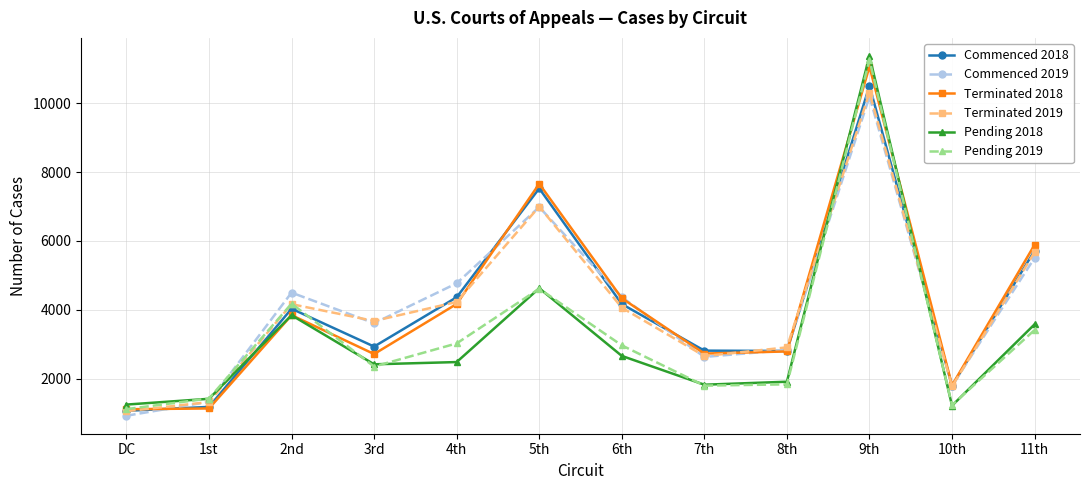

The value of Pending 2018 at 2nd is 3841. True or false?

True